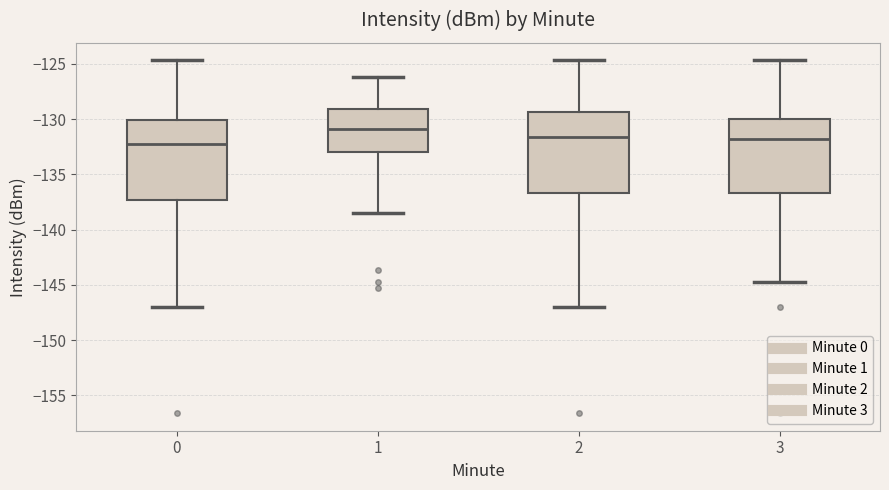

Reading left to right, transcribe this box plot: for each box, give where its median line is, the range the box spans, and where its two whiskers end, as read against the y-axis. The values are not printed on the chart, so give them approximately, as read against the axis.

0: median -132.5, box -137.5 to -130.0, whiskers -147.0 to -124.5
1: median -131.0, box -133.0 to -129.0, whiskers -138.5 to -126.0
2: median -131.5, box -136.5 to -129.5, whiskers -147.0 to -124.5
3: median -132.0, box -136.5 to -130.0, whiskers -144.5 to -124.5